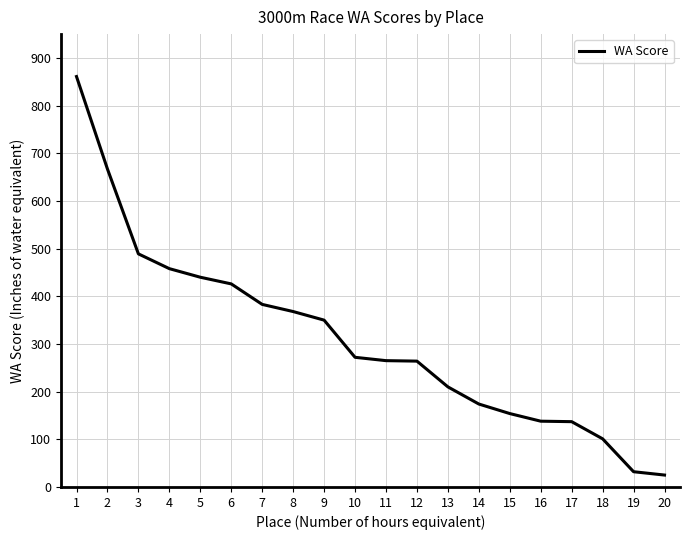

Is it true that the value at 16 is 222?

False